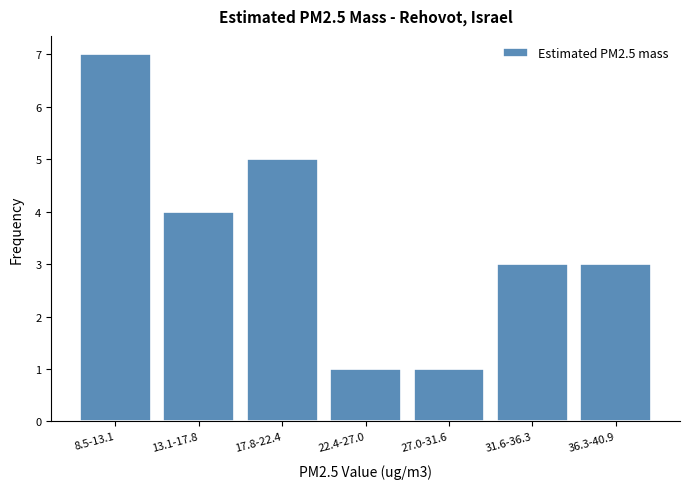

Reading left to right, transcribe all the data shown in this chart.

7	4	5	1	1	3	3